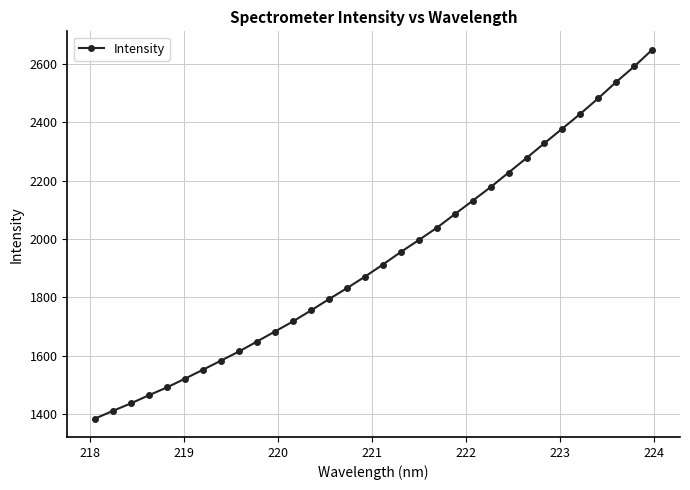

What is the average value?

1936.3